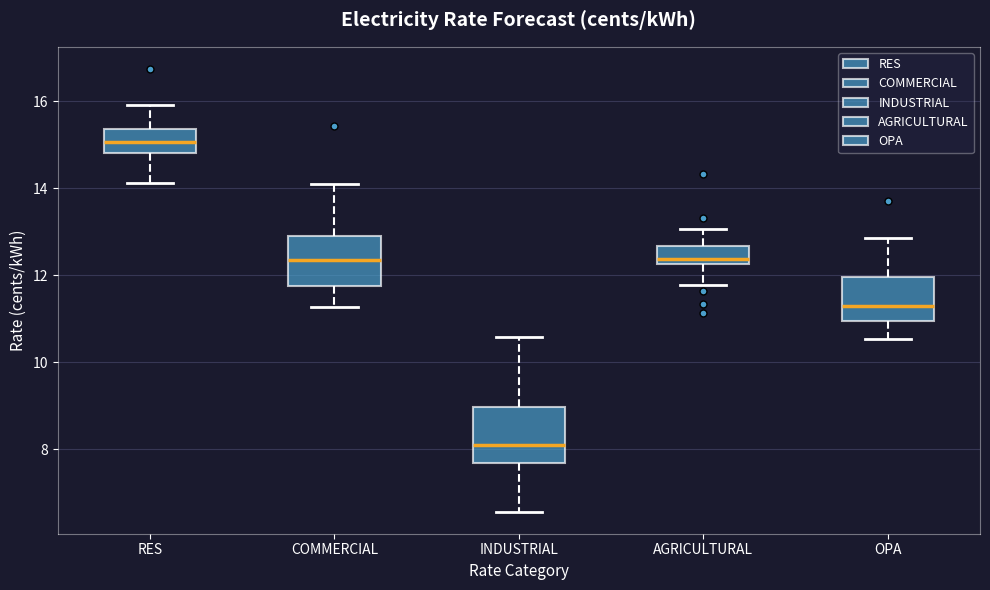

Reading left to right, transcribe this box plot: for each box, give where its median line is, the range the box spans, and where its two whiskers end, as read against the y-axis. The values are not printed on the chart, so give them approximately, as read against the axis.

RES: median 15.0, box 14.8 to 15.4, whiskers 14.2 to 16.0
COMMERCIAL: median 12.4, box 11.8 to 13.0, whiskers 11.2 to 14.2
INDUSTRIAL: median 8.0, box 7.6 to 9.0, whiskers 6.6 to 10.6
AGRICULTURAL: median 12.4, box 12.2 to 12.6, whiskers 11.8 to 13.0
OPA: median 11.2, box 11.0 to 12.0, whiskers 10.6 to 12.8